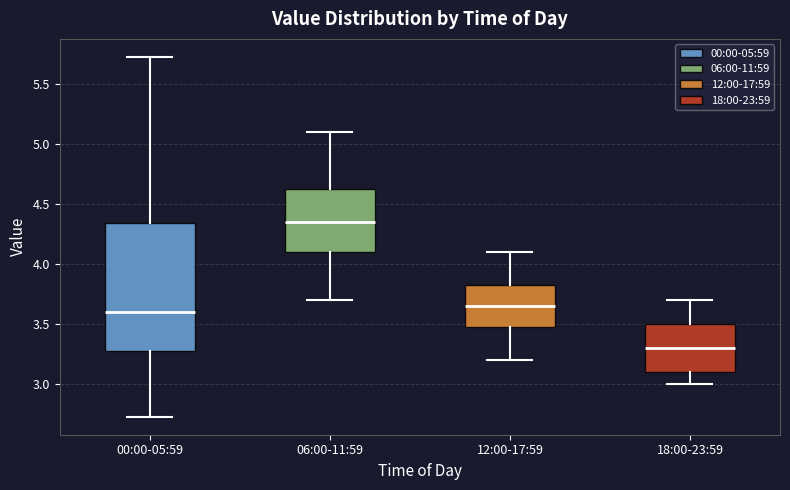

Reading left to right, read every box against the y-axis: the position of its median line, the range the box covers, and the ends of its whiskers. The values are not printed on the chart, so give them approximately, as read against the axis.

00:00-05:59: median 3.60, box 3.30 to 4.35, whiskers 2.75 to 5.75
06:00-11:59: median 4.35, box 4.10 to 4.65, whiskers 3.70 to 5.10
12:00-17:59: median 3.65, box 3.50 to 3.85, whiskers 3.20 to 4.10
18:00-23:59: median 3.30, box 3.10 to 3.50, whiskers 3.00 to 3.70